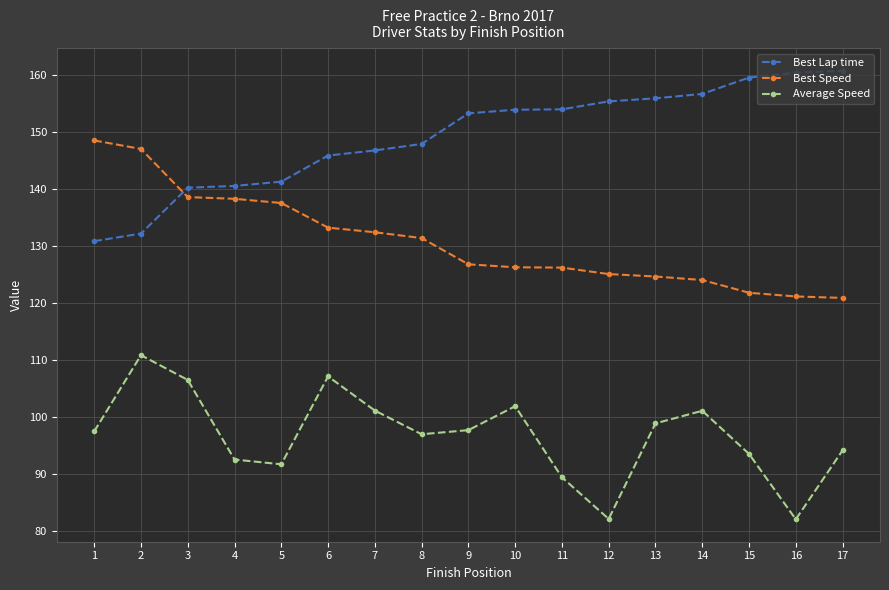

List the series in order of their overall mean, lowest first.

Average Speed, Best Speed, Best Lap time